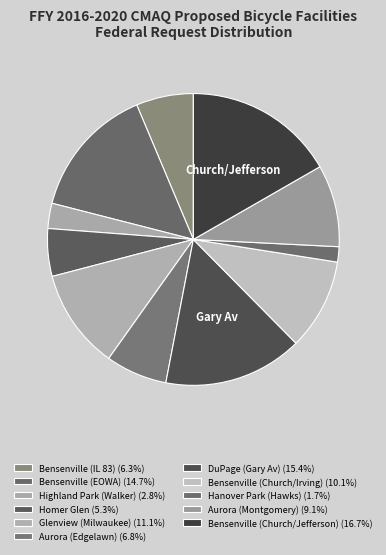

Count the number of slices in the pie.

11